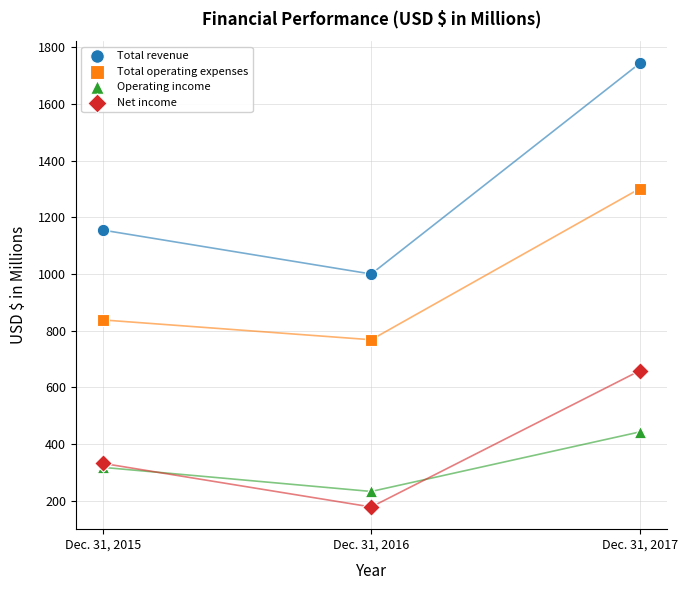

What are all the series names shown in the legend?

Total revenue, Total operating expenses, Operating income, Net income